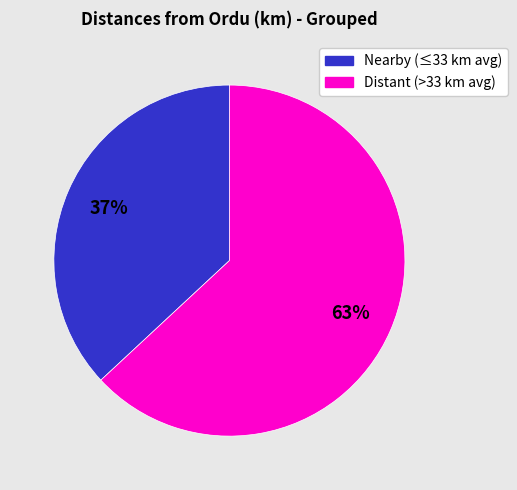

To the nearest percent, what is the difference between the largest and smallest slice percentages?

26%